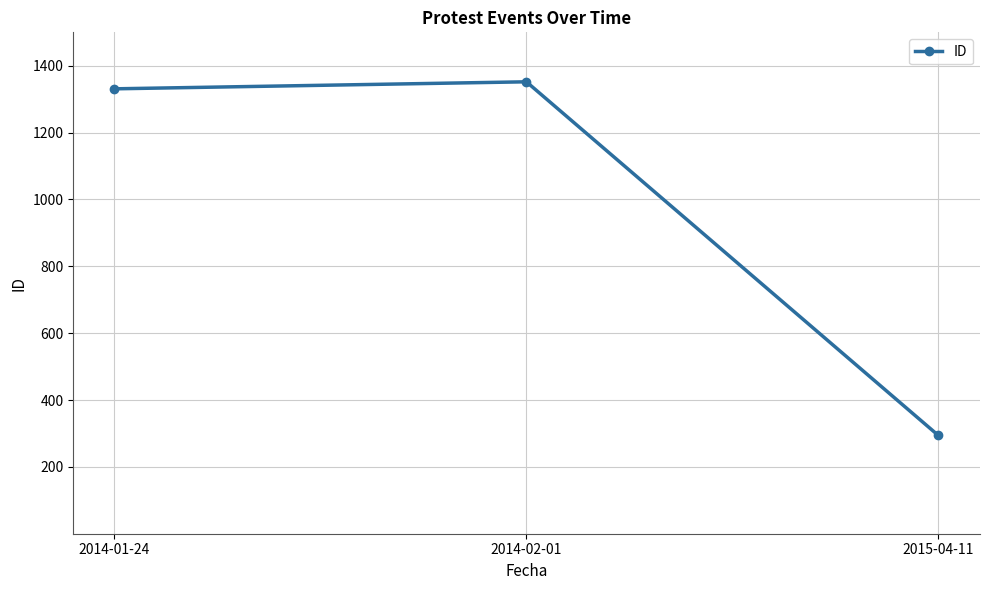

Rank the categories by value from highest to lowest.

2014-02-01, 2014-01-24, 2015-04-11